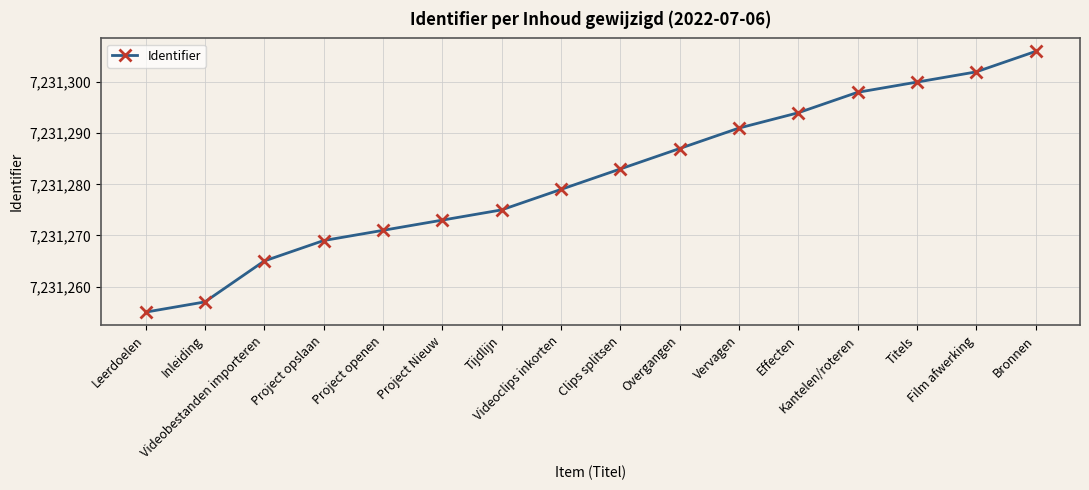

True or false: the data shows 7231302 at Film afwerking.

True